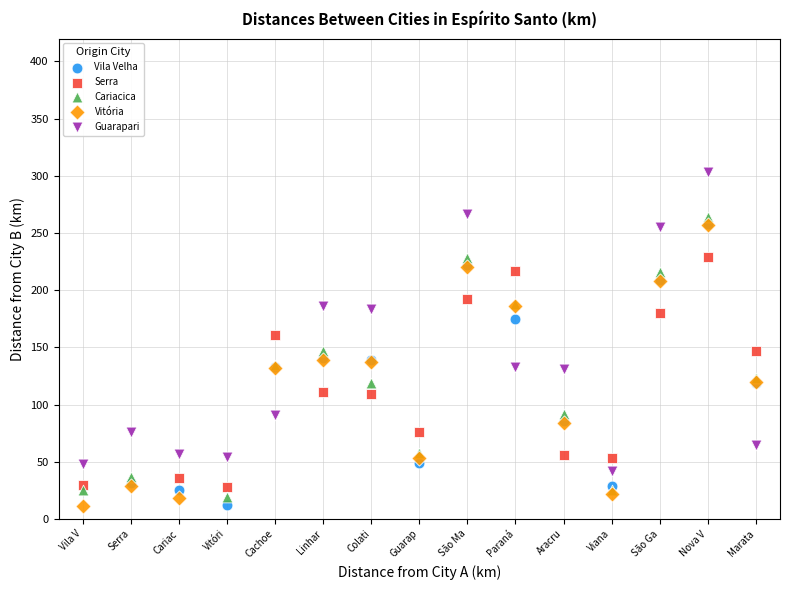

Which series has the largest Y range (max minus min)?

Guarapari